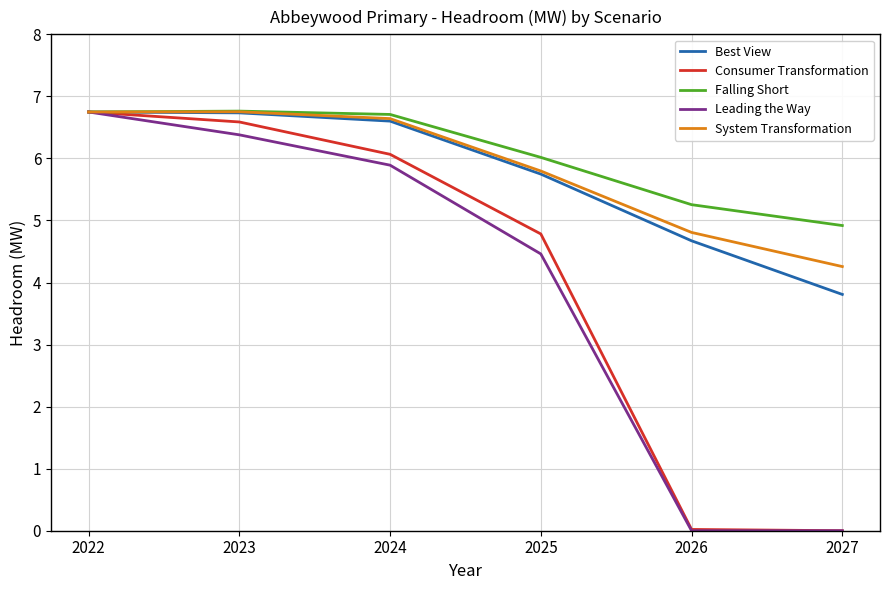

The value of Leading the Way at 2023 is 6.4. True or false?

True